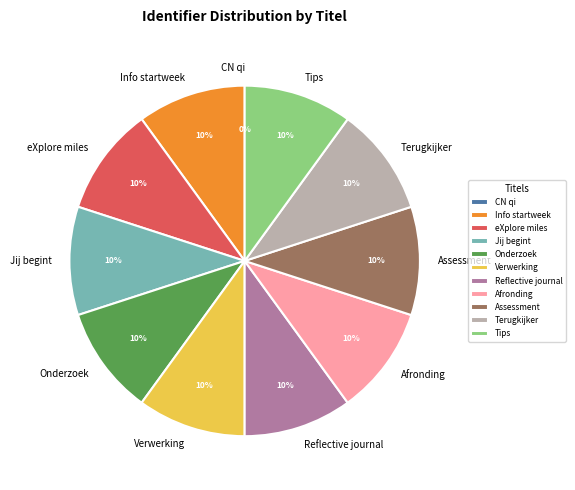

How many segments does this pie chart have?

11